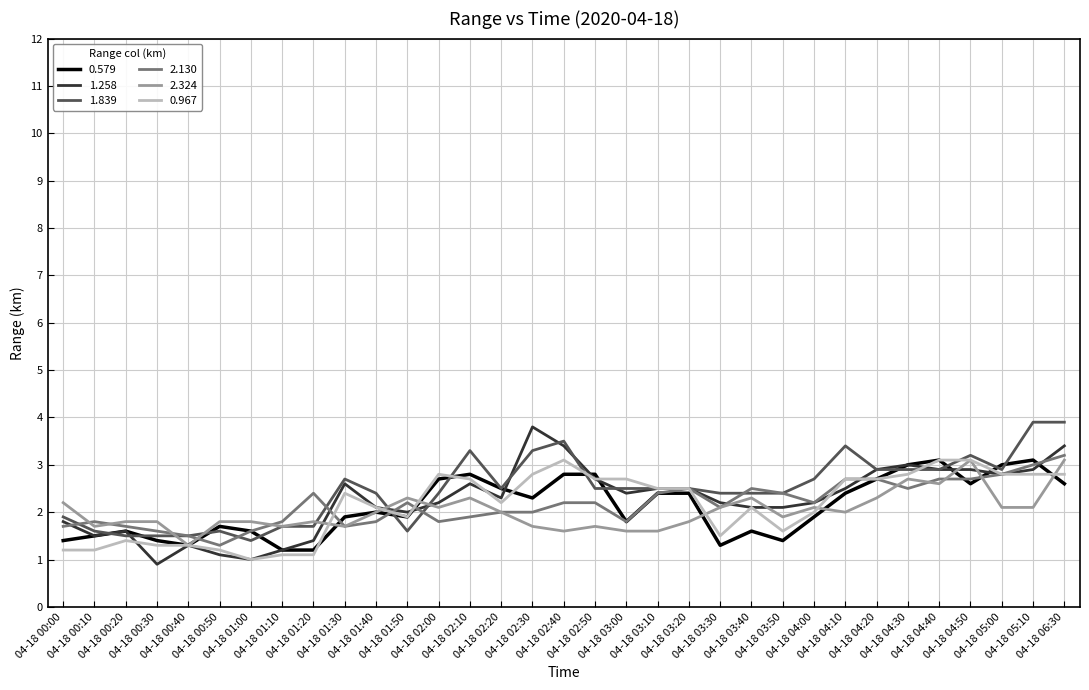

What are all the series names shown in the legend?

0.579, 1.258, 1.839, 2.130, 2.324, 0.967